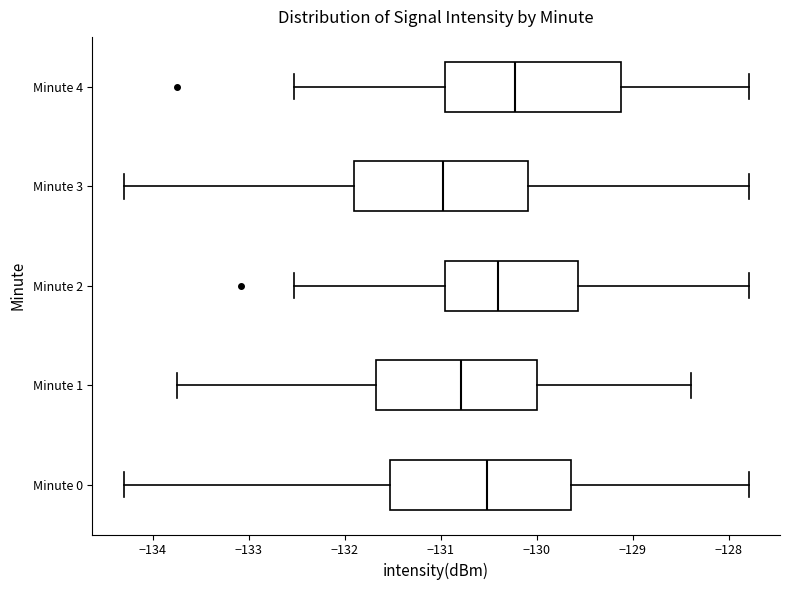

Reading bottom to top, read every box against the x-axis: the position of its median line, the range the box covers, and the ends of its whiskers. The values are not printed on the chart, so give them approximately, as read against the axis.

Minute 0: median -130.5, box -131.5 to -129.6, whiskers -134.3 to -127.8
Minute 1: median -130.8, box -131.7 to -130.0, whiskers -133.8 to -128.4
Minute 2: median -130.4, box -131.0 to -129.6, whiskers -132.5 to -127.8
Minute 3: median -131.0, box -131.9 to -130.1, whiskers -134.3 to -127.8
Minute 4: median -130.2, box -131.0 to -129.1, whiskers -132.5 to -127.8